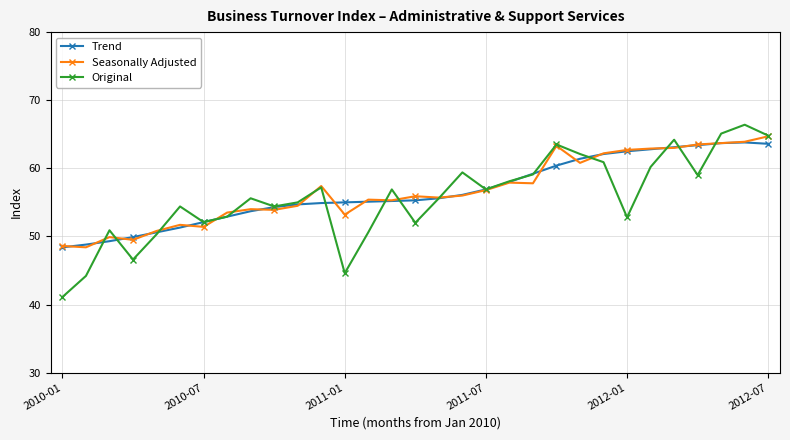

How many interior local peaks does the Original series have?

9